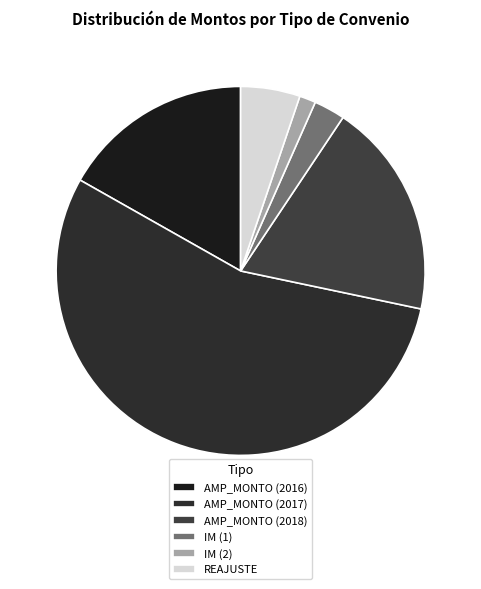

Which slice is the smallest?

IM (2)